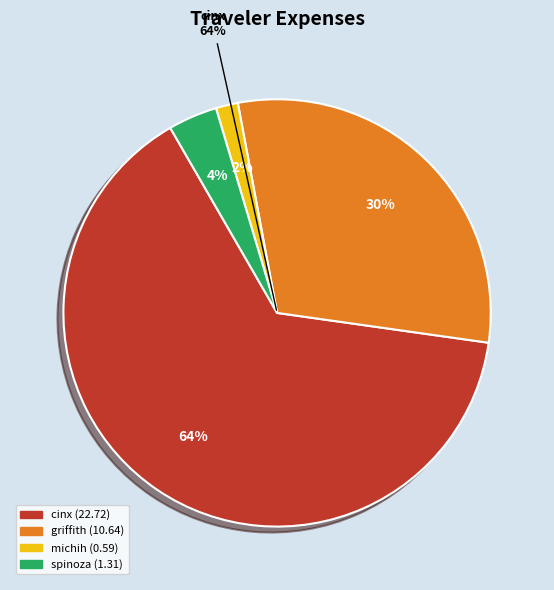

Is the sum of griffith and spinoza greater than half?

No